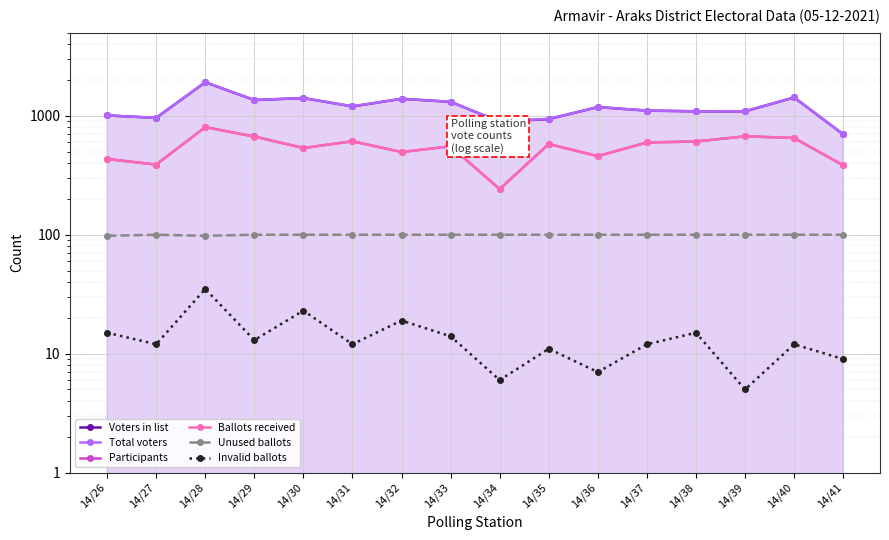

What is the difference between the Invalid ballots values at 14/28 and 14/35?

24